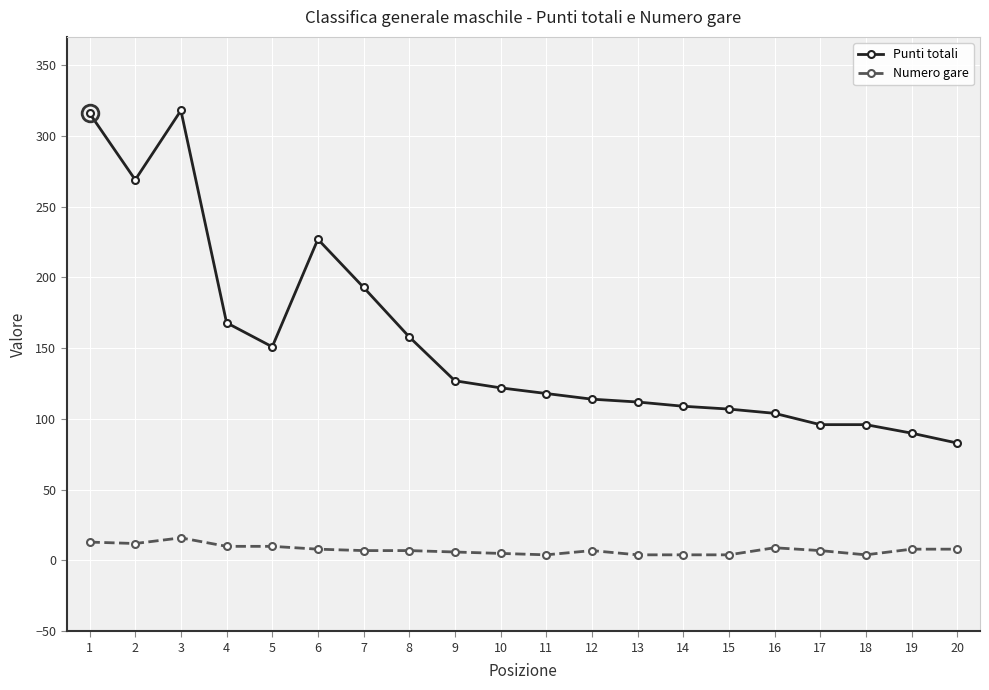

Does the chart display data point markers on the line(s)?

Yes